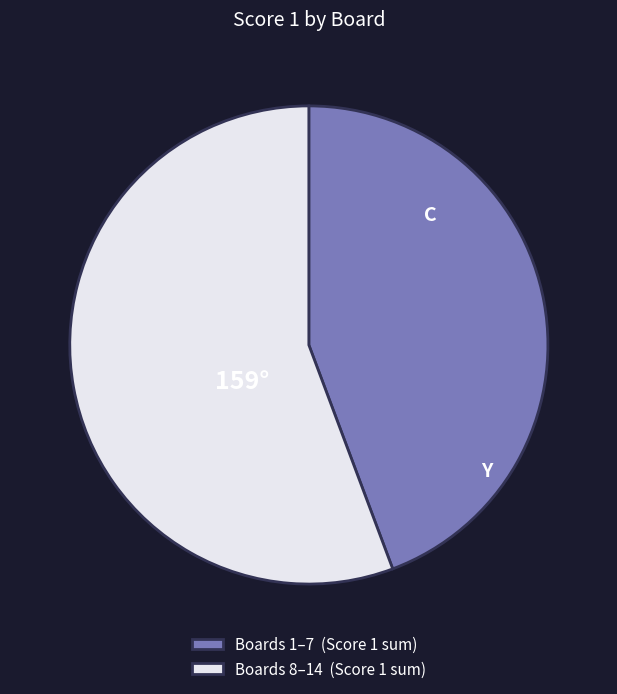

What is the ratio of the value at Boards 8–14 (Score 1 sum) to the value at Boards 1–7 (Score 1 sum)?

1.3